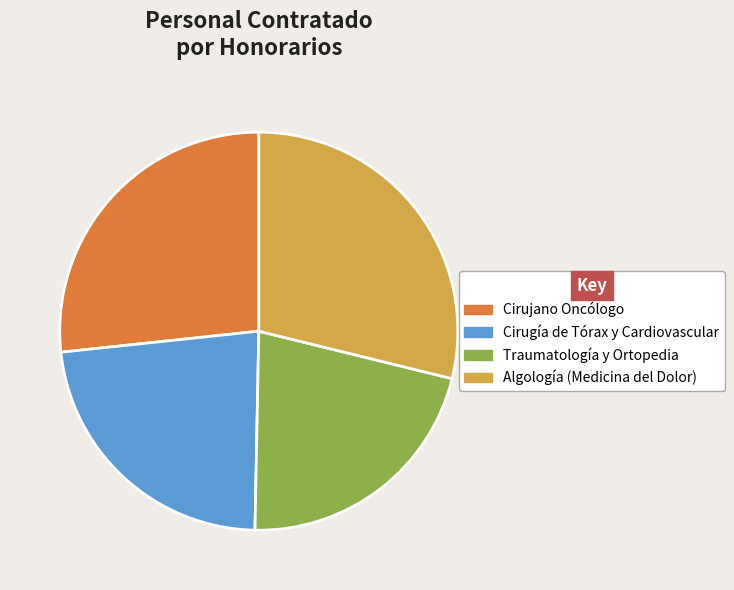

Which category has the smallest portion of the pie?

Traumatología y Ortopedia